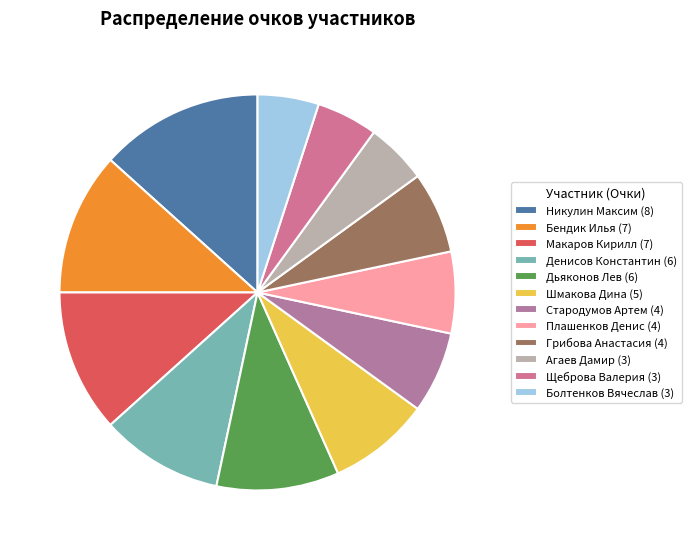

Is there any slice that represents more than half of the pie?

No